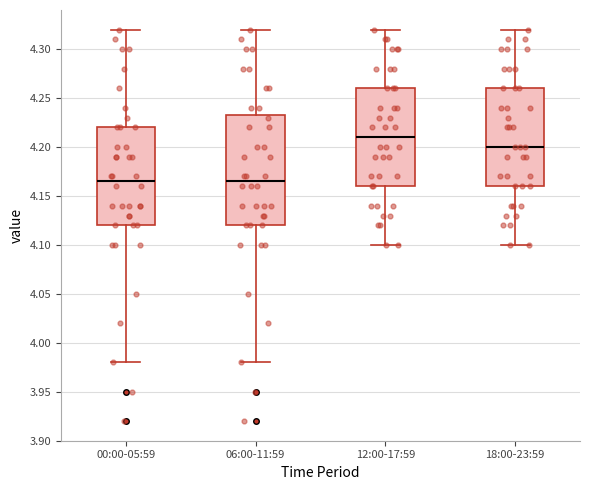

Reading left to right, transcribe this box plot: for each box, give where its median line is, the range the box spans, and where its two whiskers end, as read against the y-axis. The values are not printed on the chart, so give them approximately, as read against the axis.

00:00-05:59: median 4.165, box 4.120 to 4.220, whiskers 3.980 to 4.320
06:00-11:59: median 4.165, box 4.120 to 4.235, whiskers 3.980 to 4.320
12:00-17:59: median 4.210, box 4.160 to 4.260, whiskers 4.100 to 4.320
18:00-23:59: median 4.200, box 4.160 to 4.260, whiskers 4.100 to 4.320